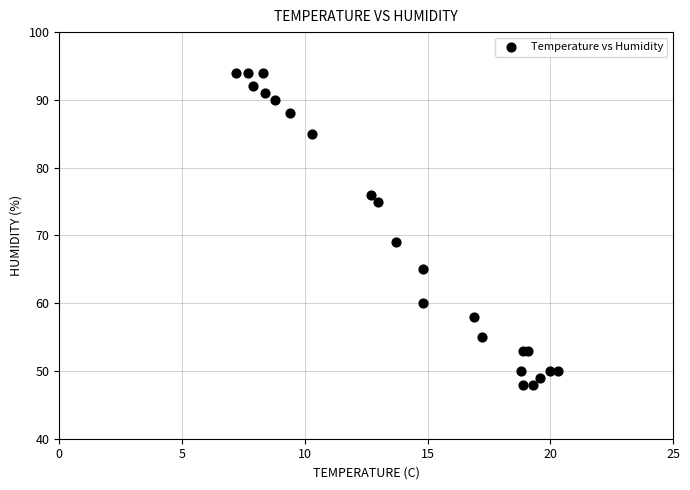

What Y value in the scatter plot is closest to 71?

69